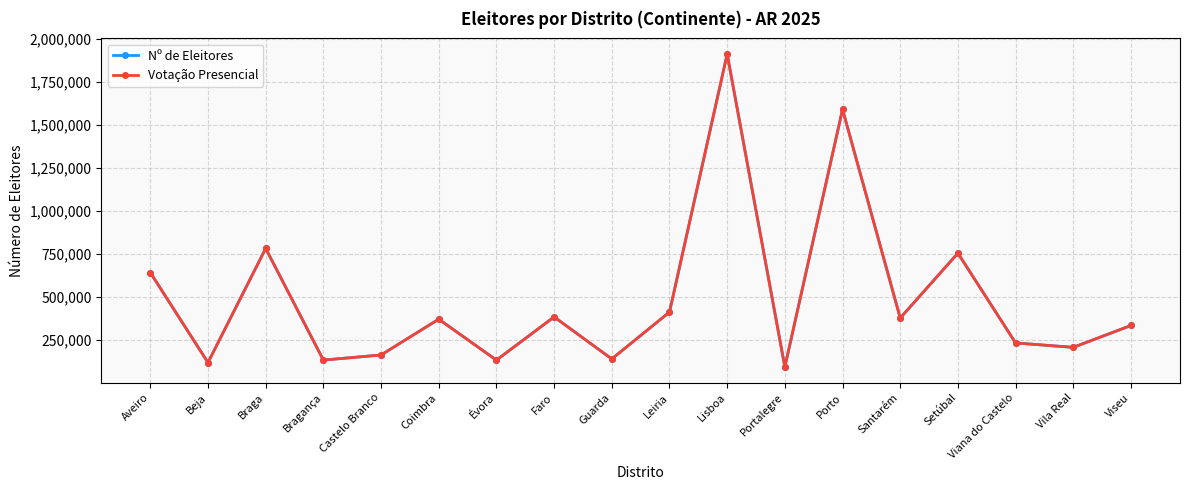

Does the chart have visible grid lines?

Yes